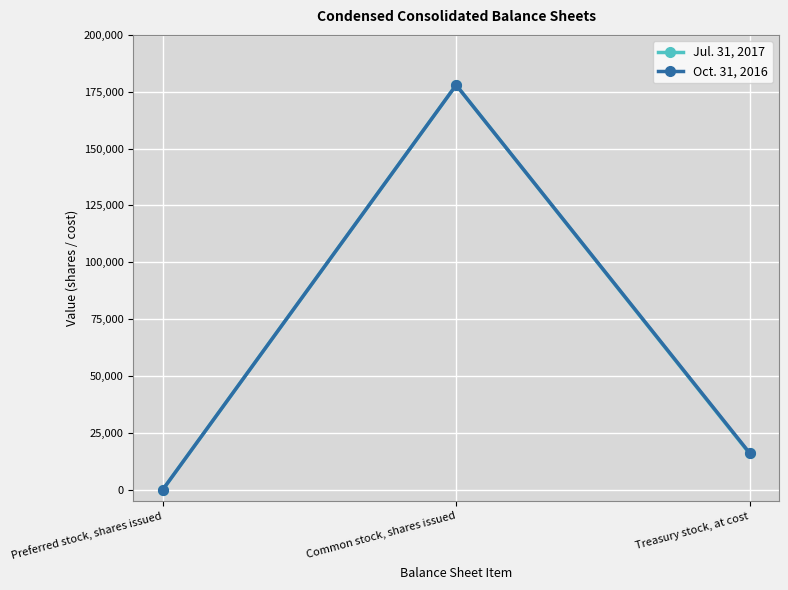

What are all the series names shown in the legend?

Jul. 31, 2017, Oct. 31, 2016